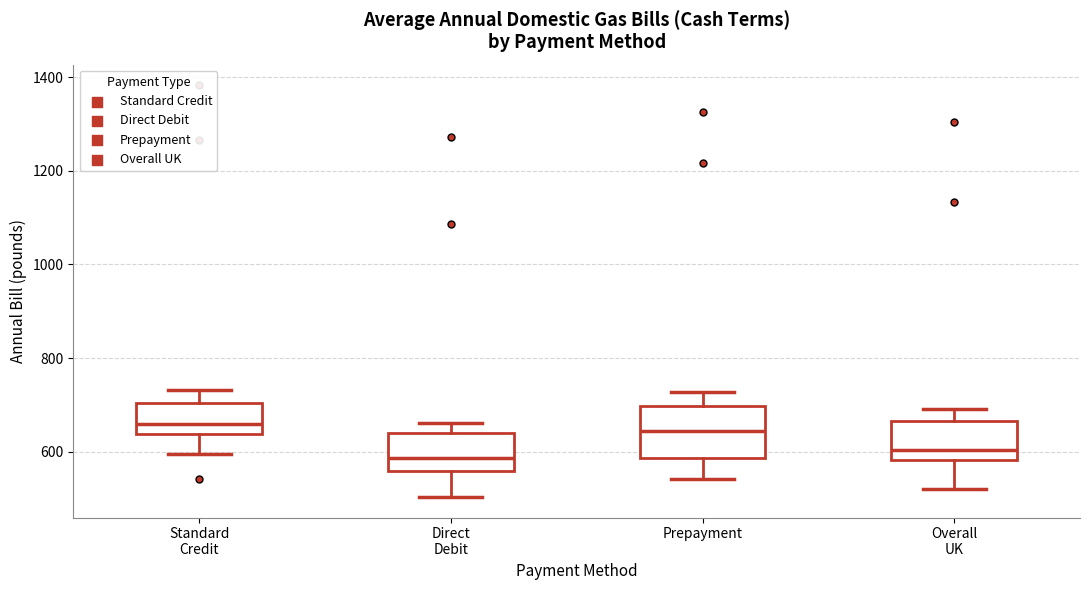

Reading left to right, read every box against the y-axis: the position of its median line, the range the box covers, and the ends of its whiskers. The values are not printed on the chart, so give them approximately, as read against the axis.

Standard Credit: median 660, box 640 to 700, whiskers 600 to 740
Direct Debit: median 580, box 560 to 640, whiskers 500 to 660
Prepayment: median 640, box 580 to 700, whiskers 540 to 720
Overall UK: median 600, box 580 to 660, whiskers 520 to 700